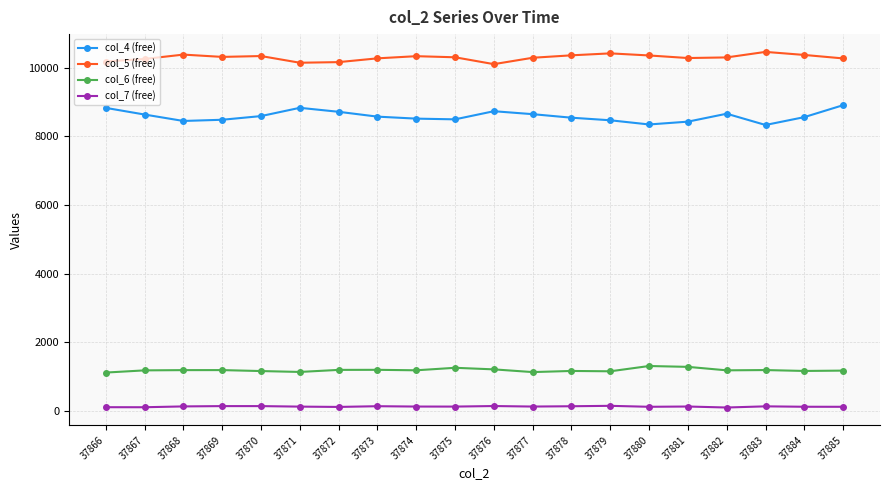

What is the difference between the maximum and second lowest values in the col_4 (free) series?

562